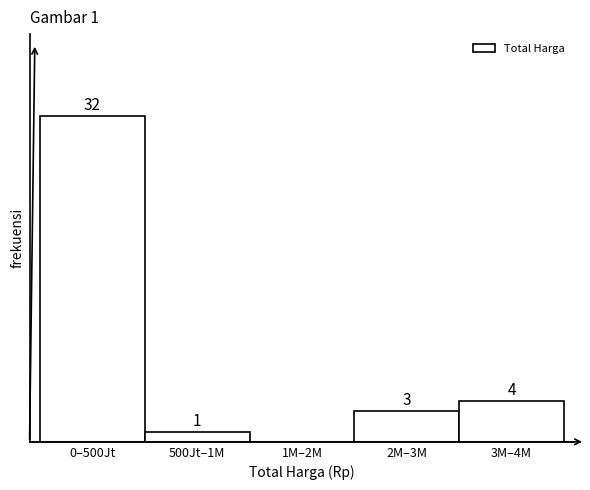

At which label does the data first exceed 3?

0–500Jt